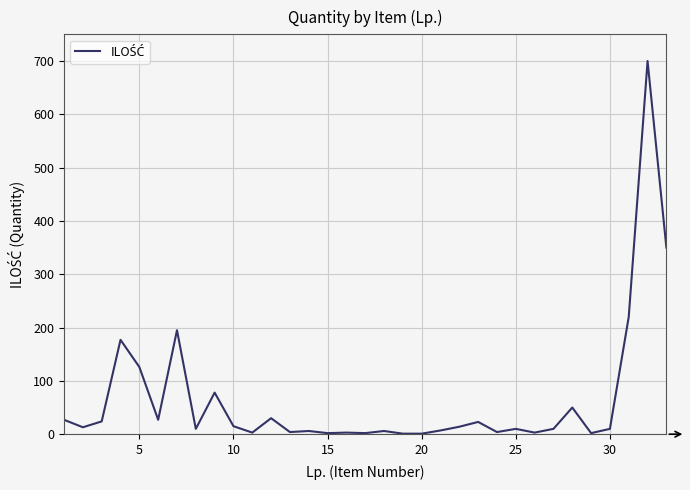

What is the greatest value displayed?

700